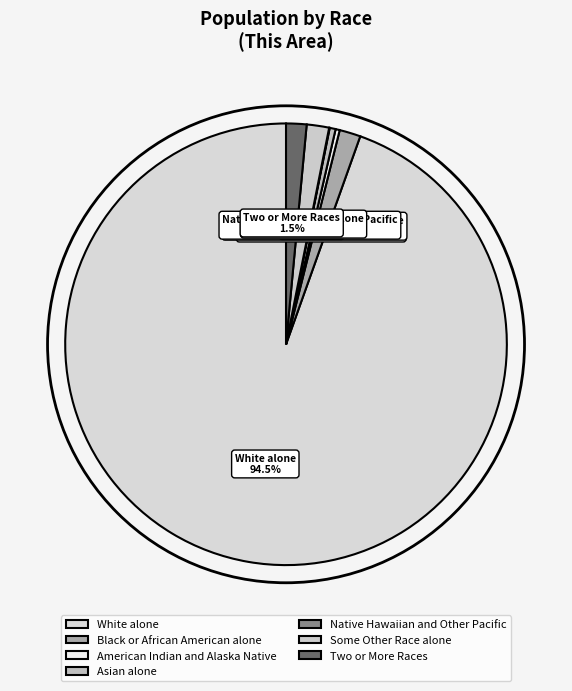

What is the ratio of the value at Asian alone to the value at American Indian and Alaska Native?

1.4